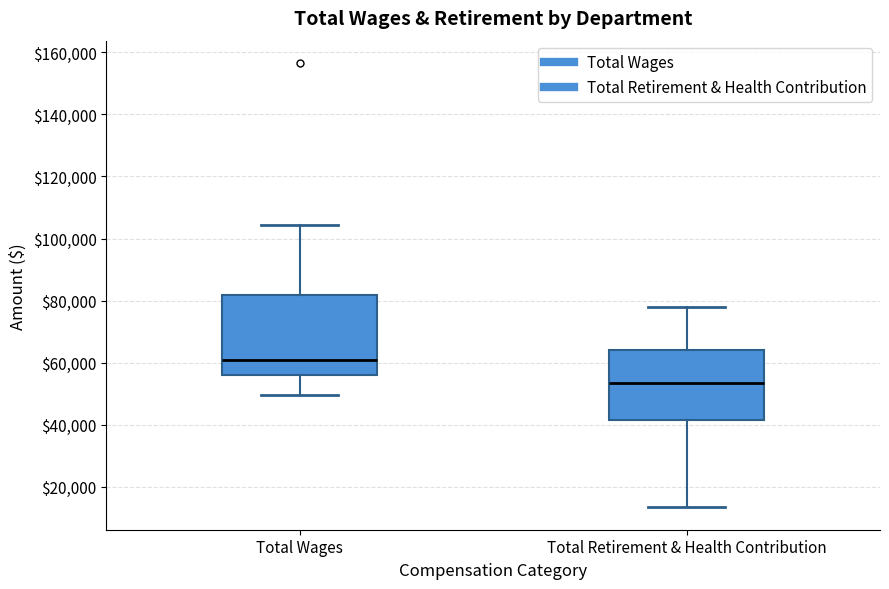

Which box is the tallest, from its lower edge to its upper edge?

Total Wages